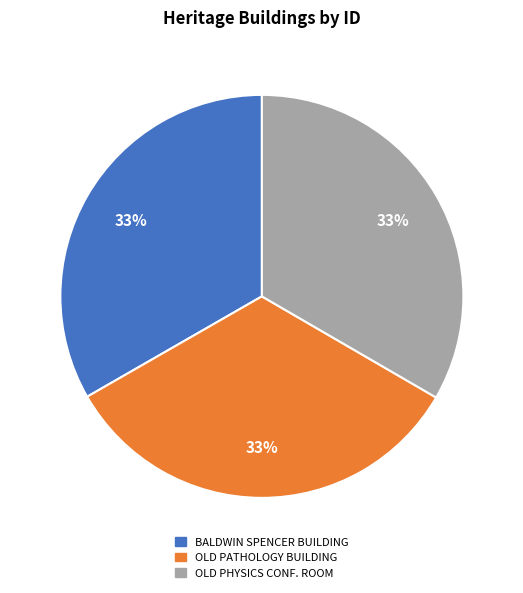

Approximately how many times larger is the value at OLD PHYSICS CONF. ROOM compared to OLD PATHOLOGY BUILDING?

1.0